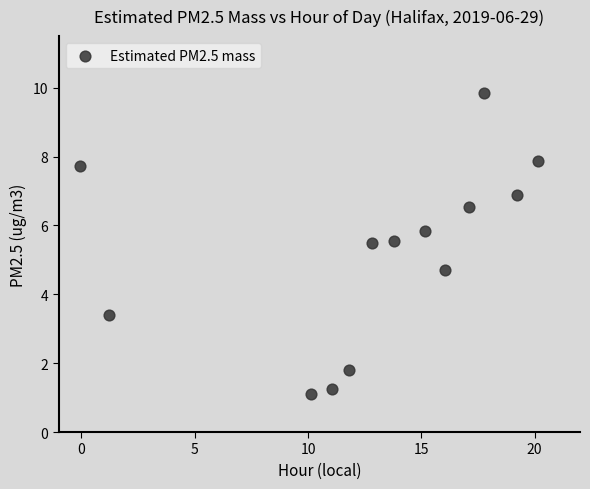

What is the range of Y values (max minus min)?

8.8